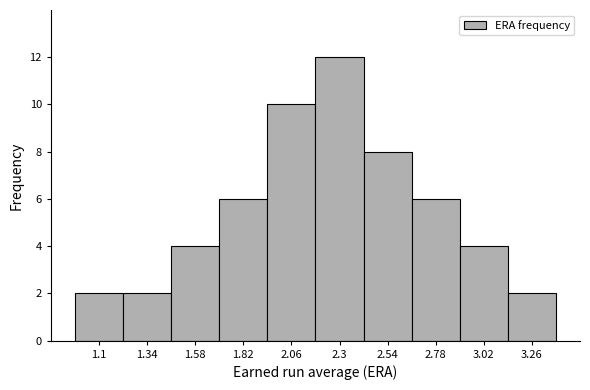

Reading left to right, transcribe this chart: for each bar, give the range it covers on the x-axis and its height. Neither the bar edges nor the heights are printed on the chart, so give them approximately, as read against the axes.

0.98 to 1.22: 2
1.22 to 1.46: 2
1.46 to 1.70: 4
1.70 to 1.94: 6
1.94 to 2.18: 10
2.18 to 2.42: 12
2.42 to 2.66: 8
2.66 to 2.90: 6
2.90 to 3.14: 4
3.14 to 3.38: 2